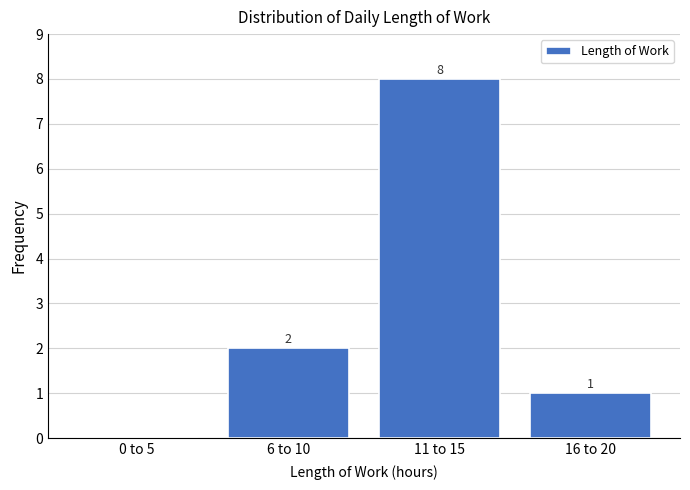

Reading left to right, extract all data points from this chart.

0 to 5=0	6 to 10=2	11 to 15=8	16 to 20=1